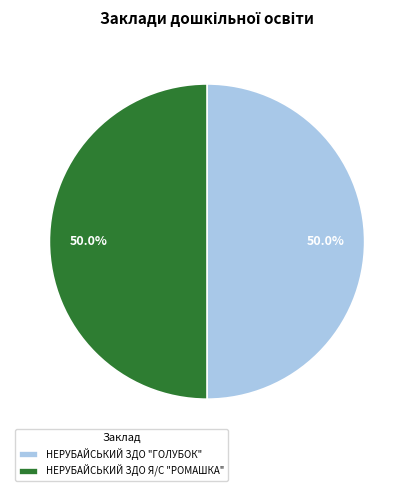

Approximately how many times larger is the value at НЕРУБАЙСЬКИЙ ЗДО Я/С "РОМАШКА" compared to НЕРУБАЙСЬКИЙ ЗДО "ГОЛУБОК"?

1.0